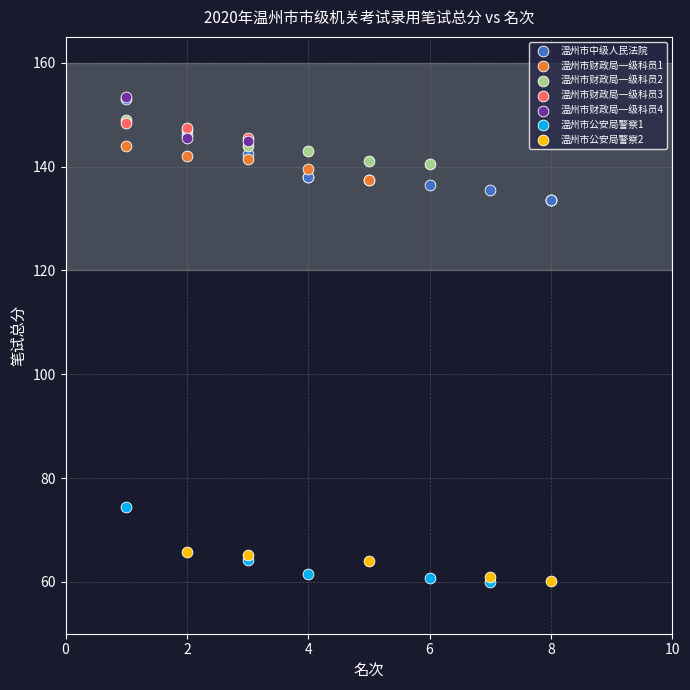

Which series has the largest Y range (max minus min)?

温州市中级人民法院